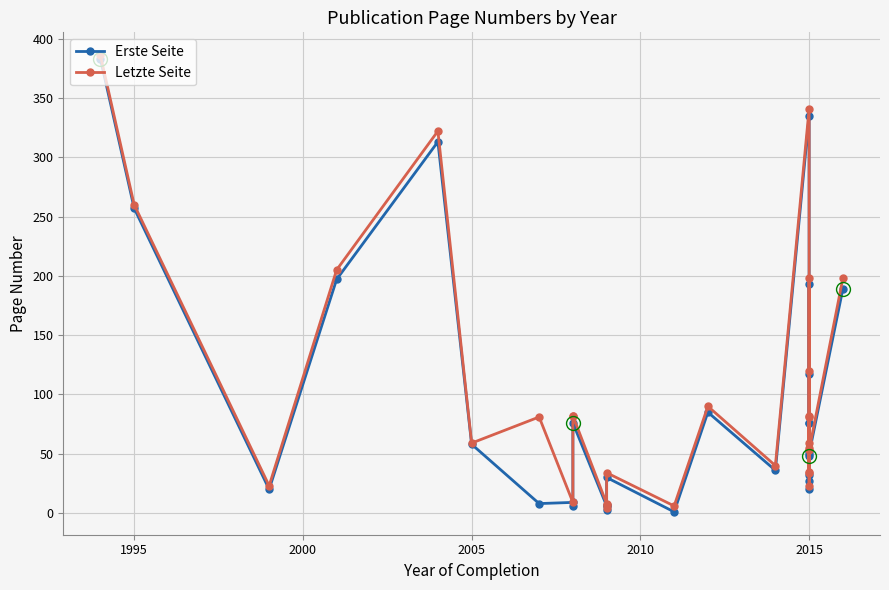

Reading left to right, transcribe all the data shown in this chart.

Erste Seite: 383	257	20	197	313	58	8	9	6	76	6	7	3	30	1	85	36	335	76	48	32	76	20	27	117	193	52	50	189
Letzte Seite: 386	260	23	205	322	59	81	9	82	82	8	7	4	34	6	90	40	341	82	59	34	81	23	35	120	198	55	53	198